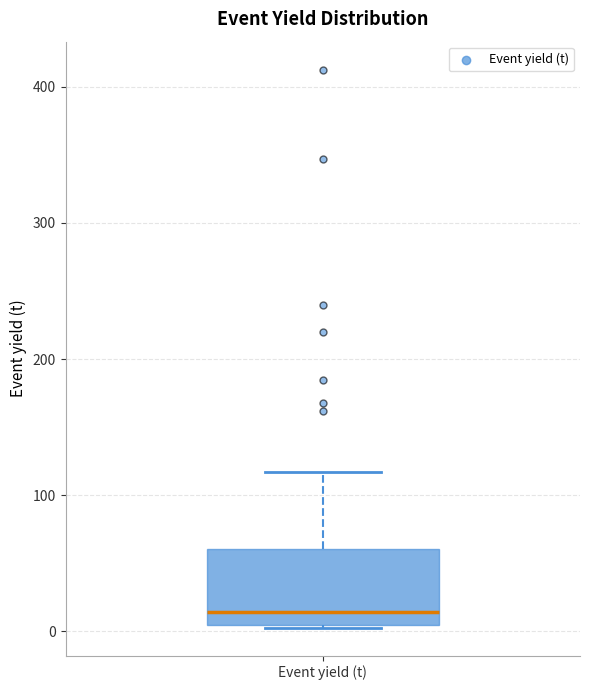

Transcribe this box plot: give where the median line is, the range the box spans, and where the two whiskers end, as read against the y-axis. The values are not printed on the chart, so give them approximately, as read against the axis.

median 10, box 0 to 60, whiskers 0 to 120